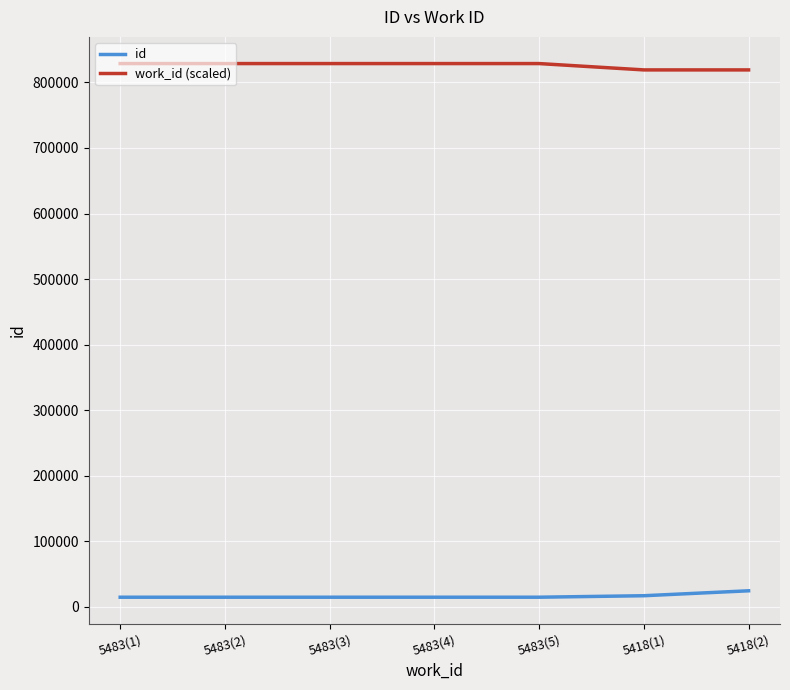

Rank the series at 5418(2) from lowest to highest value.

id, work_id (scaled)